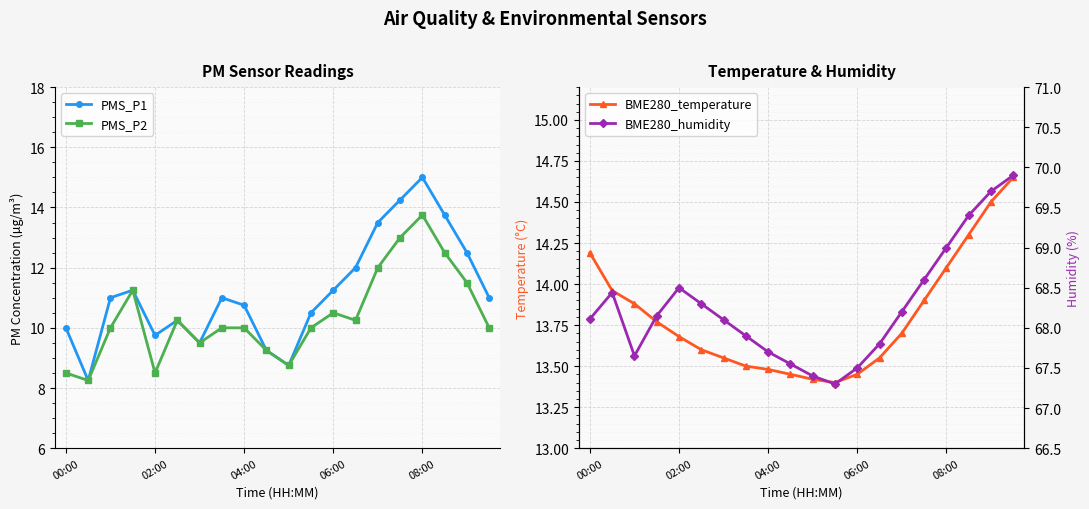

In PMS_P1, how many points are lower than both neighbors (excluding endpoints)?

4